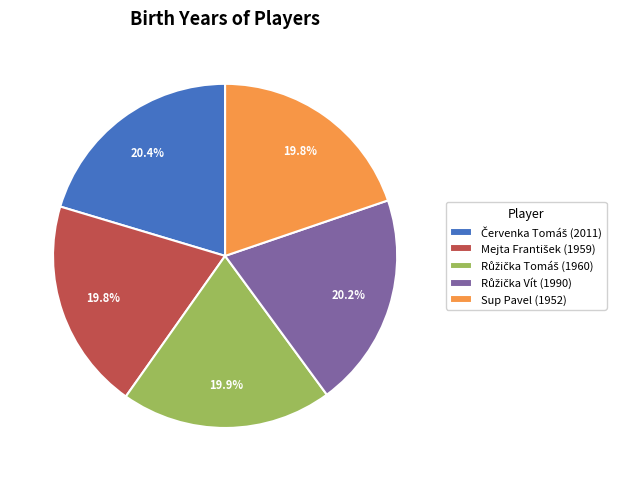

Does any single category account for the majority?

No